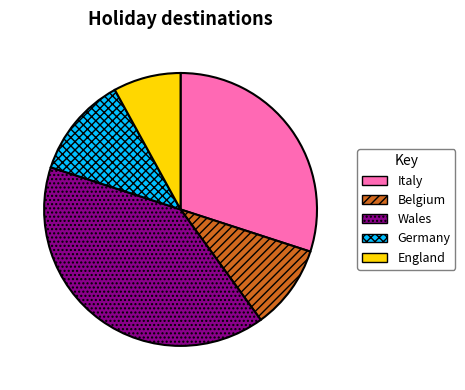

What is the ratio of the value at Wales to the value at Italy?

1.3